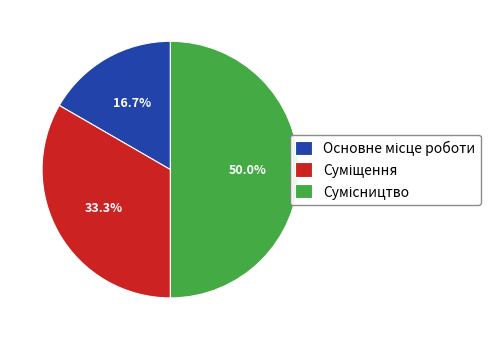

To the nearest percent, what is the difference between the largest and smallest slice percentages?

33%